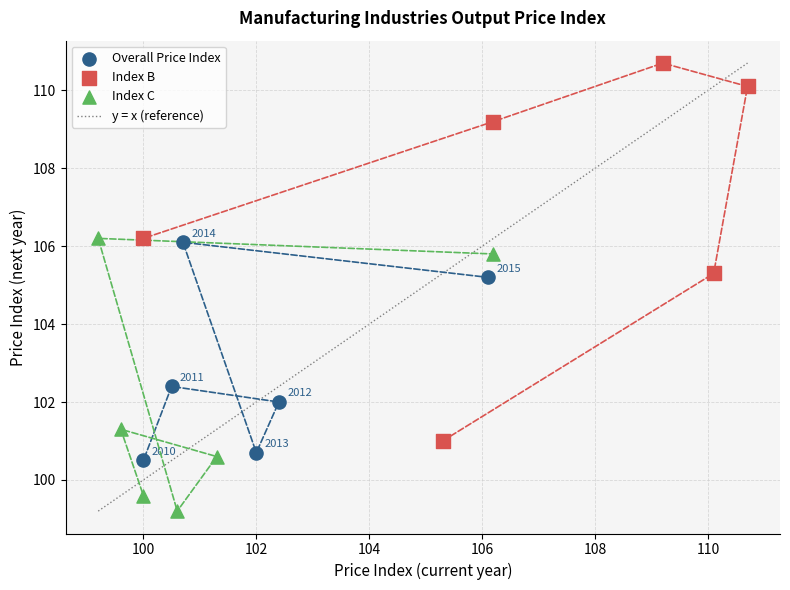

Which series has the widest spread of Y values?

Index B